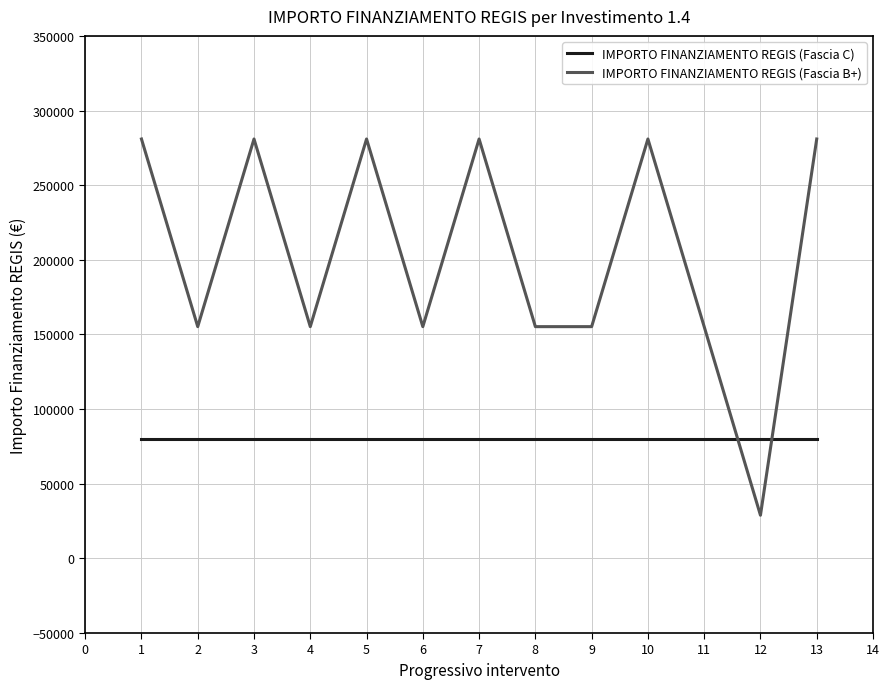

List the series in order of their overall mean, lowest first.

IMPORTO FINANZIAMENTO REGIS (Fascia C), IMPORTO FINANZIAMENTO REGIS (Fascia B+)